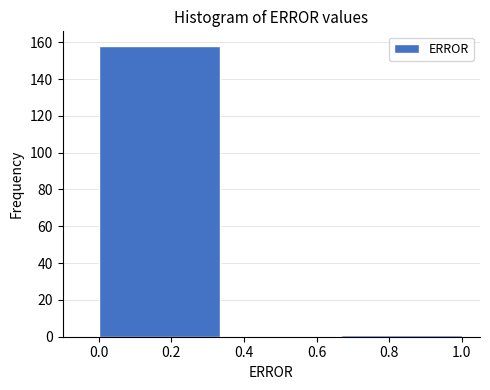

Which range on the x-axis has the tallest bar?

0.00 to 0.34